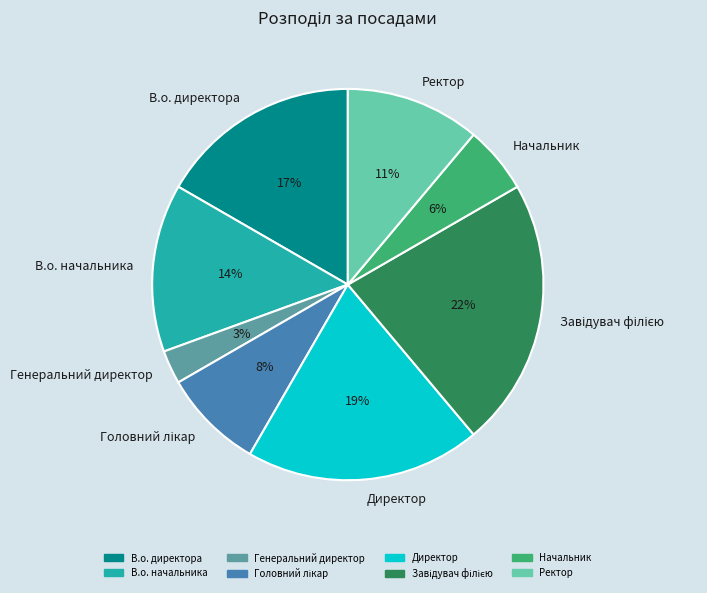

Which slice is the smallest?

Генеральний директор